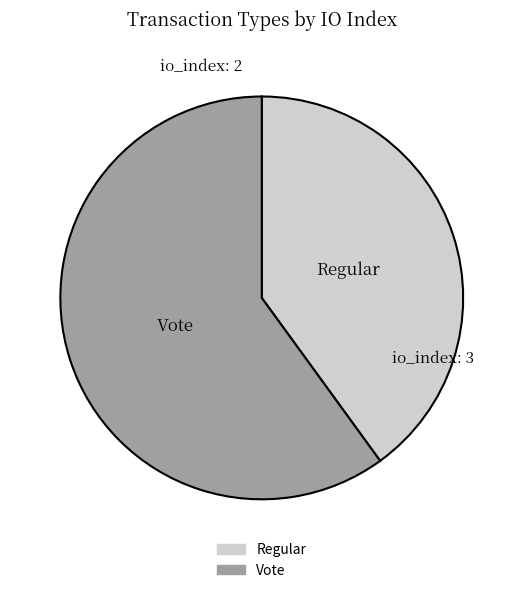

Which category has the biggest portion of the pie?

Vote